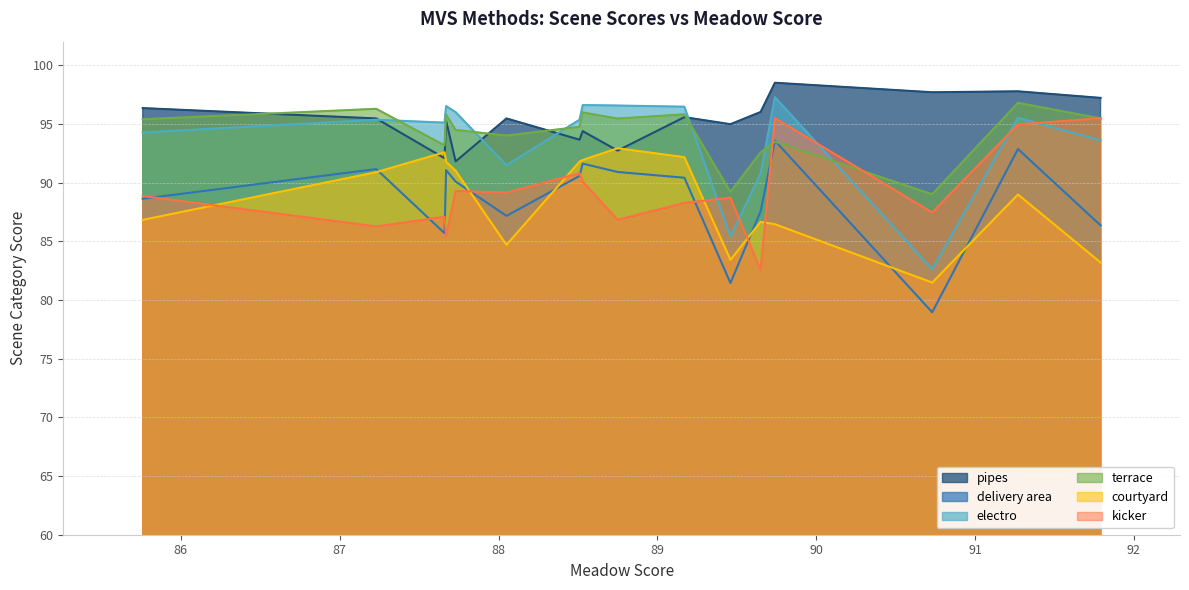

True or false: terrace and courtyard cross at least once.

False